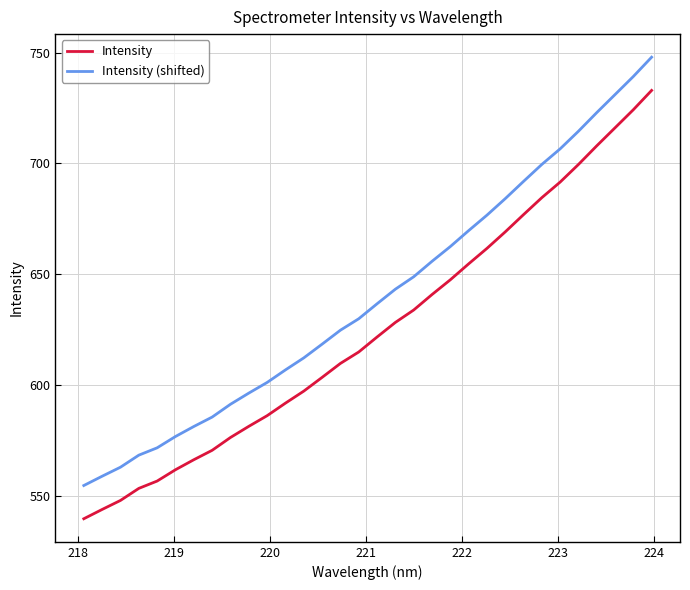

Rank the series by their average value, from lowest to highest.

Intensity, Intensity (shifted)